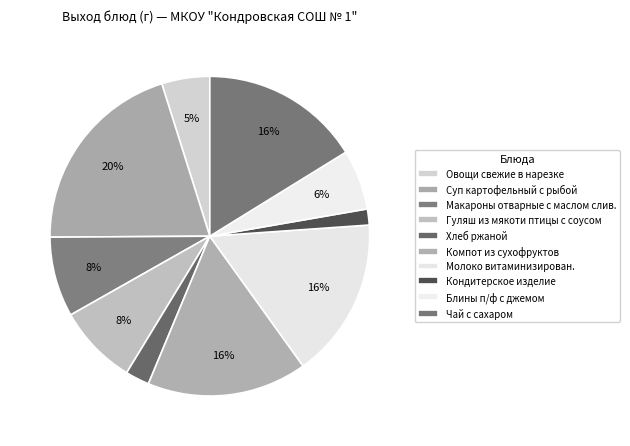

How many segments does this pie chart have?

10